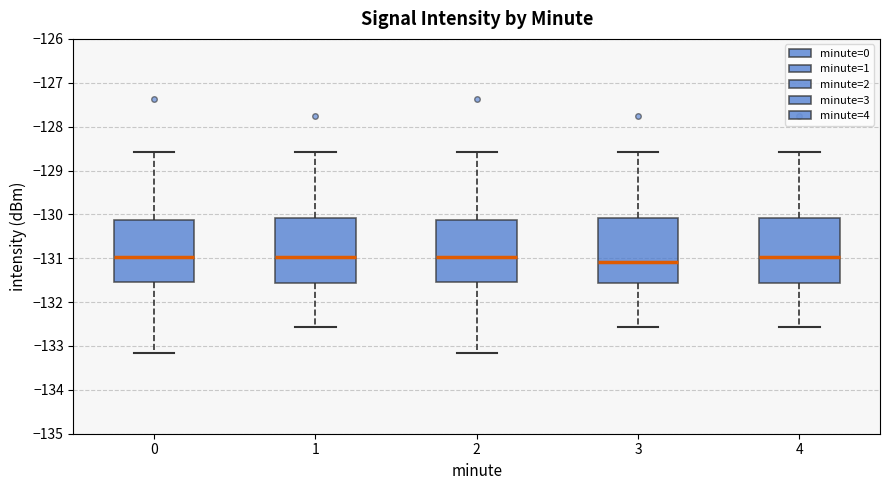

Reading left to right, read every box against the y-axis: the position of its median line, the range the box covers, and the ends of its whiskers. The values are not printed on the chart, so give them approximately, as read against the axis.

0: median -131.0, box -131.5 to -130.1, whiskers -133.2 to -128.6
1: median -131.0, box -131.6 to -130.1, whiskers -132.6 to -128.6
2: median -131.0, box -131.5 to -130.1, whiskers -133.2 to -128.6
3: median -131.1, box -131.6 to -130.1, whiskers -132.6 to -128.6
4: median -131.0, box -131.6 to -130.1, whiskers -132.6 to -128.6